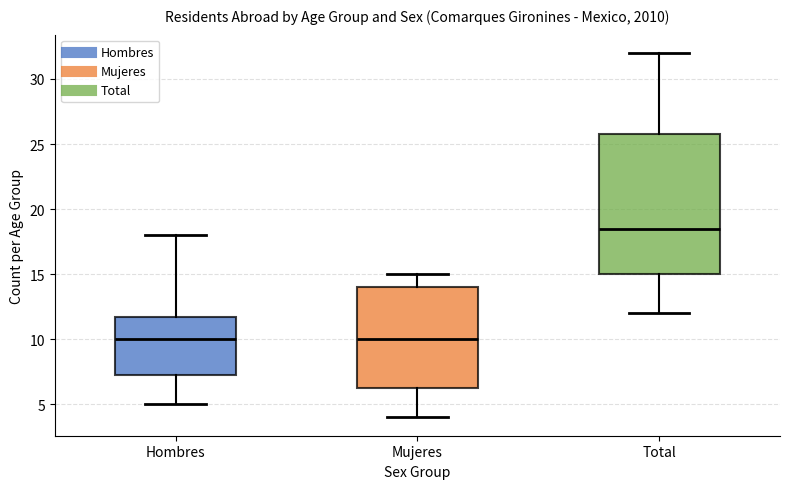

Comparing the boxes themselves (not the whiskers), which one is the tallest?

Total